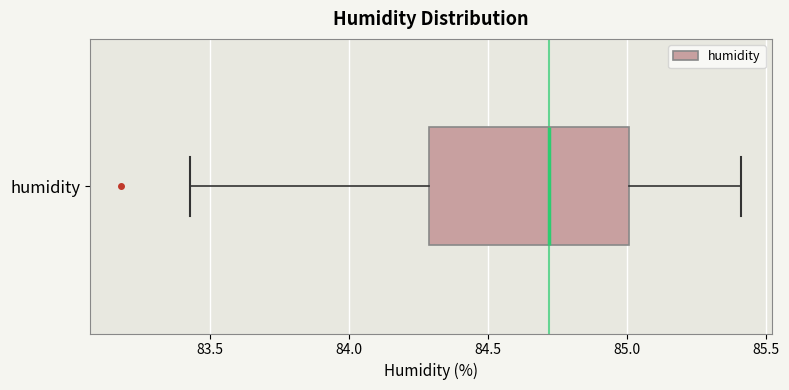

Read this box plot against the x-axis: the position of the median line, the range covered by the box, and the ends of both whiskers. The values are not printed on the chart, so give them approximately, as read against the axis.

median 84.70, box 84.30 to 85.00, whiskers 83.45 to 85.40